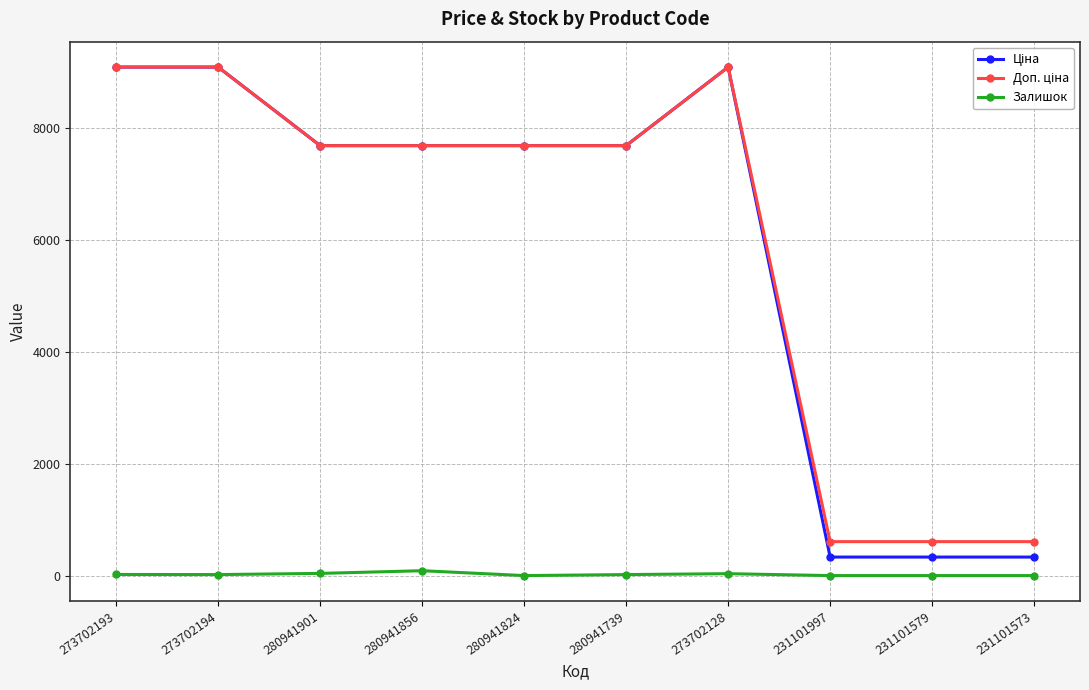

How many categories are shown in the chart?

10